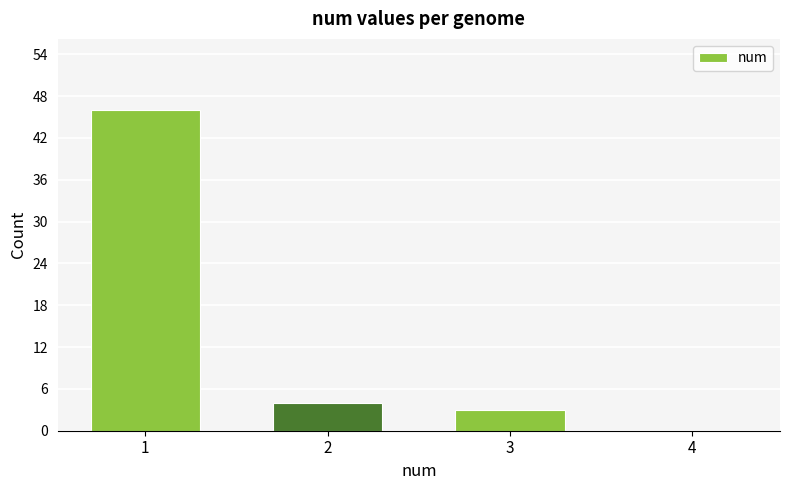

Reading right to left, extract all data points from this chart.

4=0	3=3	2=4	1=46